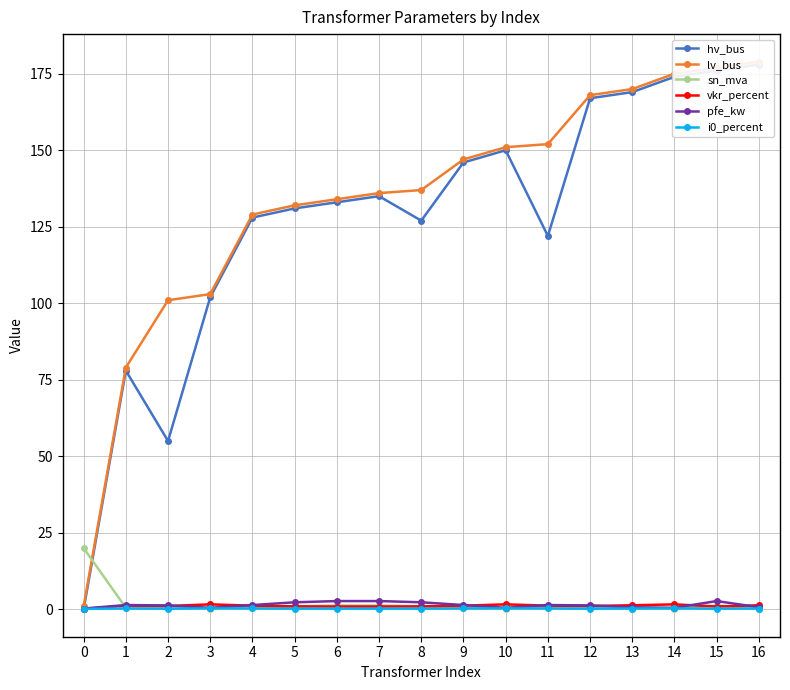

What is the total value across all series at 13?

341.5